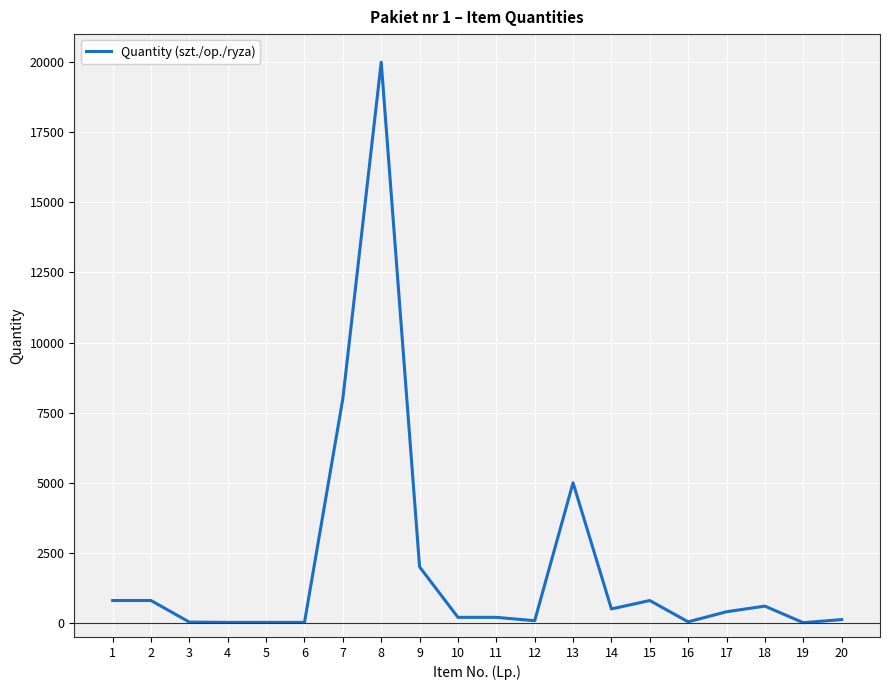

What is the change in value from 9 to 19?

-1990